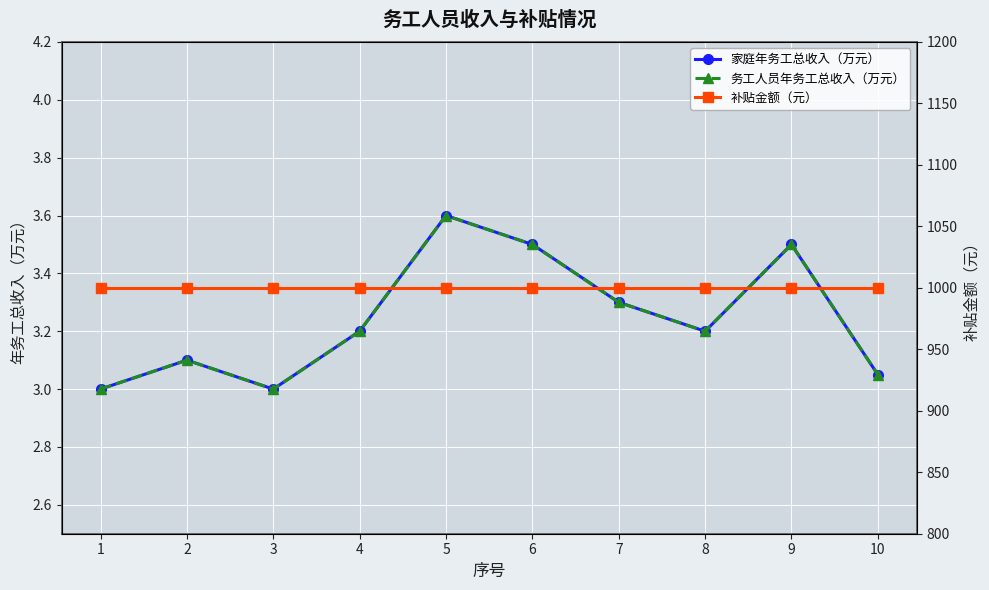

The value of 补贴金额（元） at 10 is 1000.0. True or false?

True